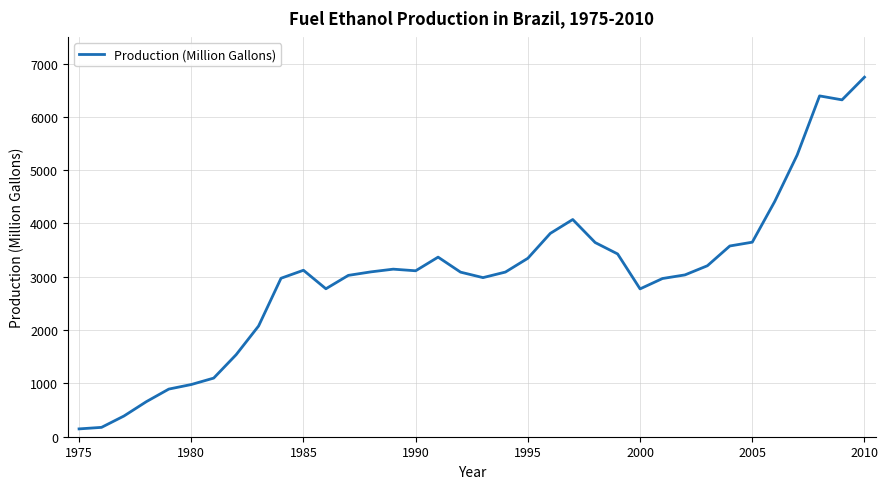

What is the difference between the maximum and minimum values?

6597.4